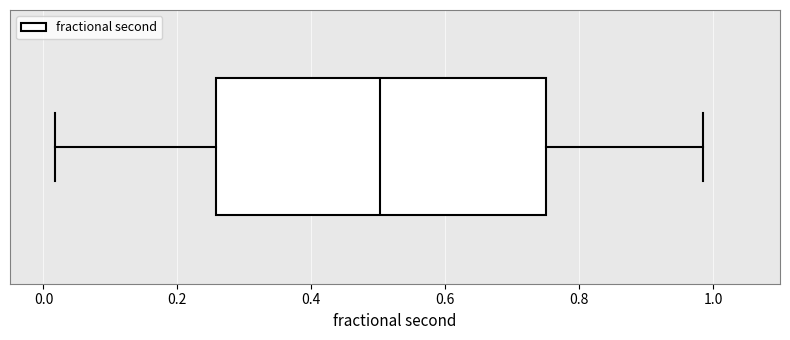

Where is the right edge of the box on the x-axis? The values are not printed on the chart, so give them approximately, as read against the axis.

0.76